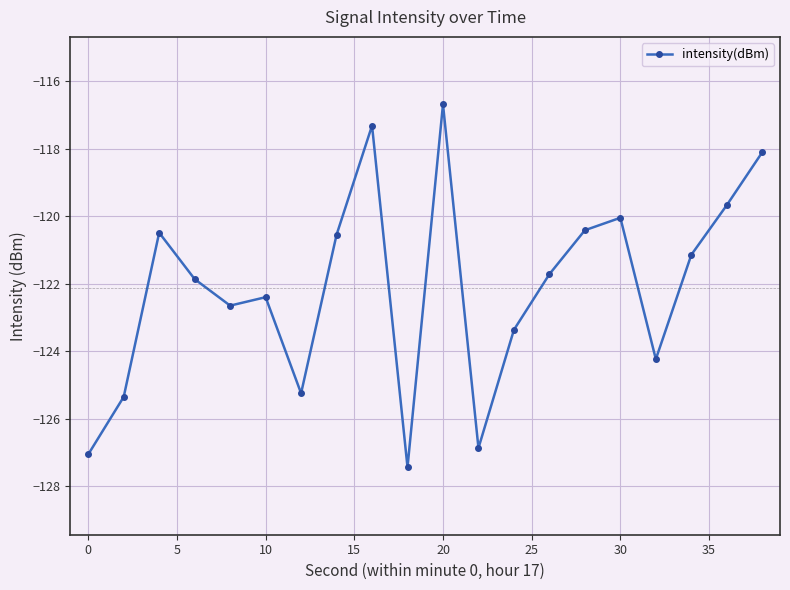

What is the average value?

-122.1